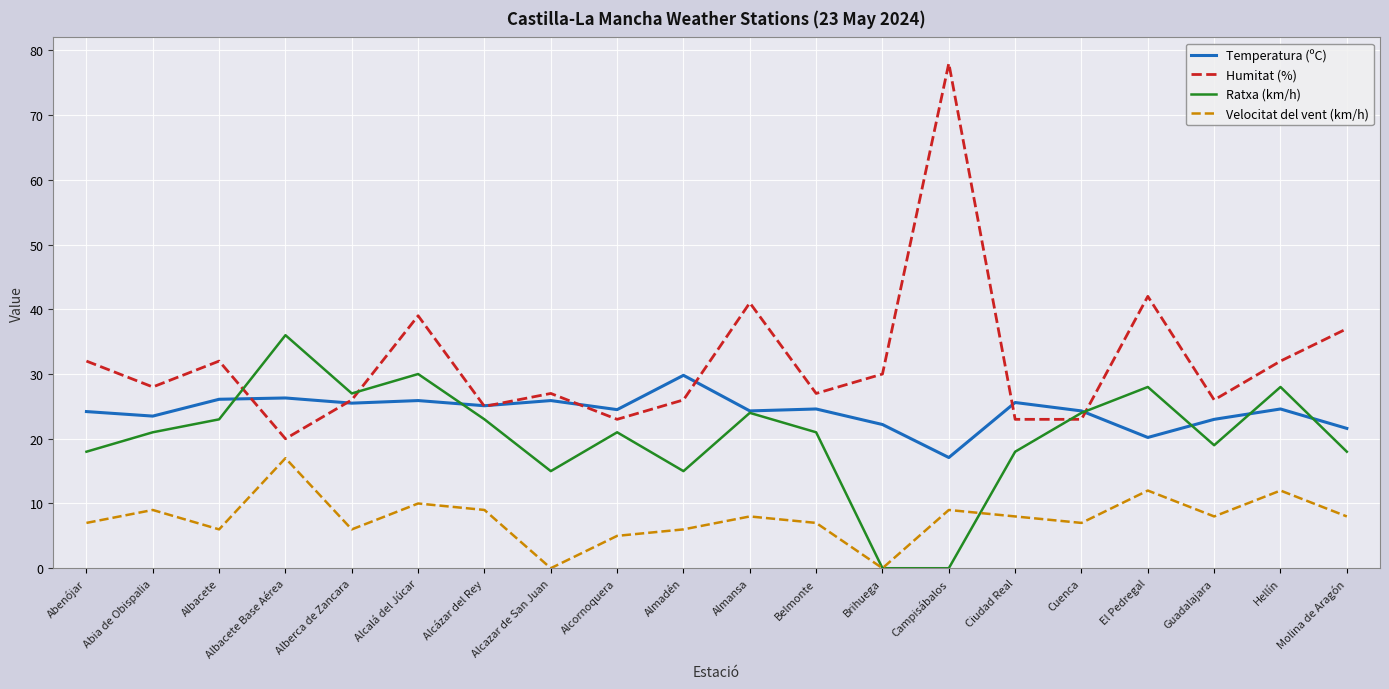

Which series changed the most between Abia de Obispalia and Hellín?

Ratxa (km/h)